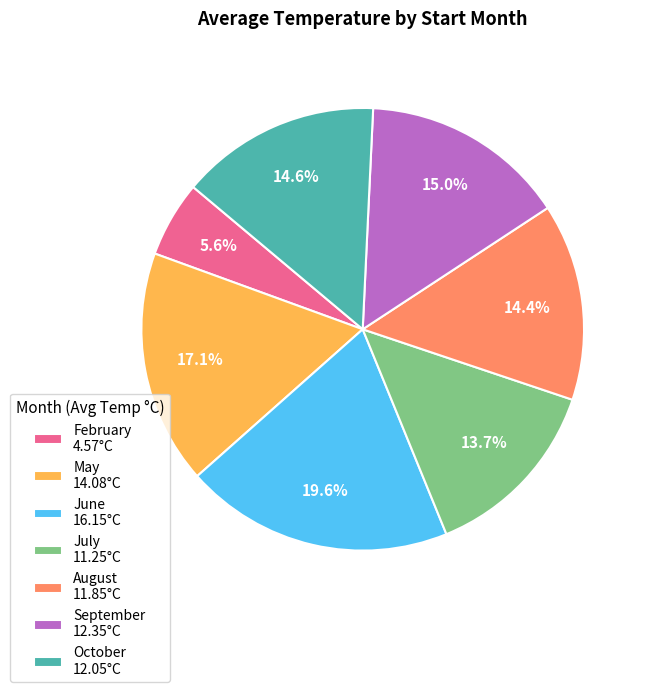

Which category has the biggest portion of the pie?

June 16.15°C